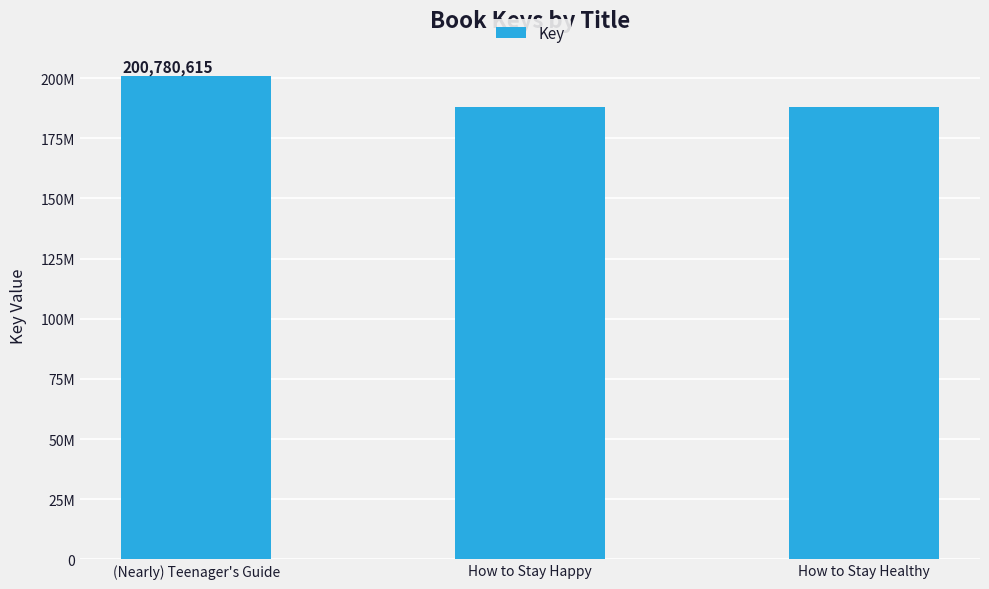

Is it true that the value at (Nearly) Teenager's Guide is 74853069?

False